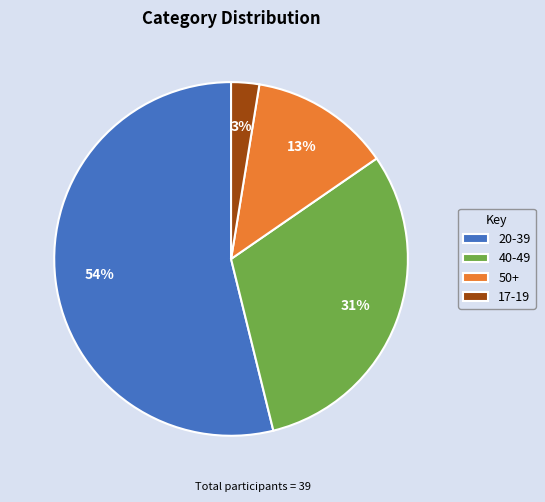

To the nearest percent, what portion does 17-19 represent?

3%